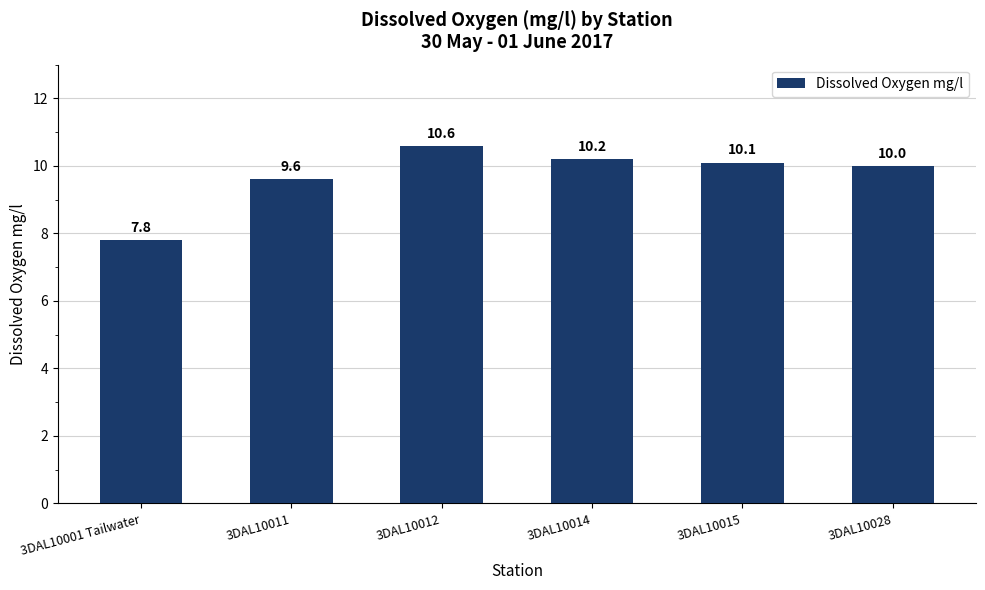

List the labels in order of value, largest first.

3DAL10012, 3DAL10014, 3DAL10015, 3DAL10028, 3DAL10011, 3DAL10001 Tailwater